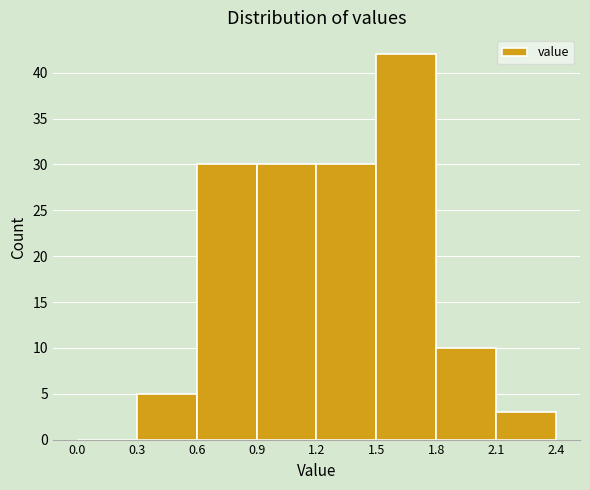

Reading left to right, list every bar in this chart as the range it spans on the x-axis followed by its height. The values are not printed on the chart, so give them approximately, as read against the axis.

0.0 to 0.3: 0
0.3 to 0.6: 5
0.6 to 0.9: 30
0.9 to 1.2: 30
1.2 to 1.5: 30
1.5 to 1.8: 42
1.8 to 2.1: 10
2.1 to 2.4: 3